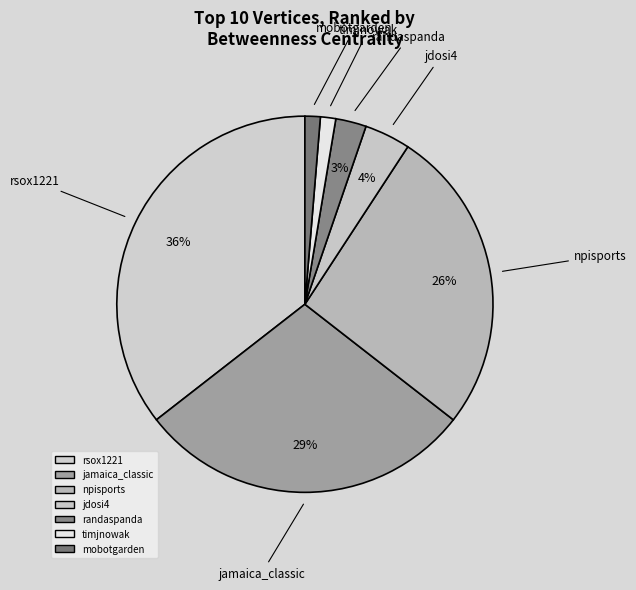

Is it true that timjnowak is 11% of the pie?

False